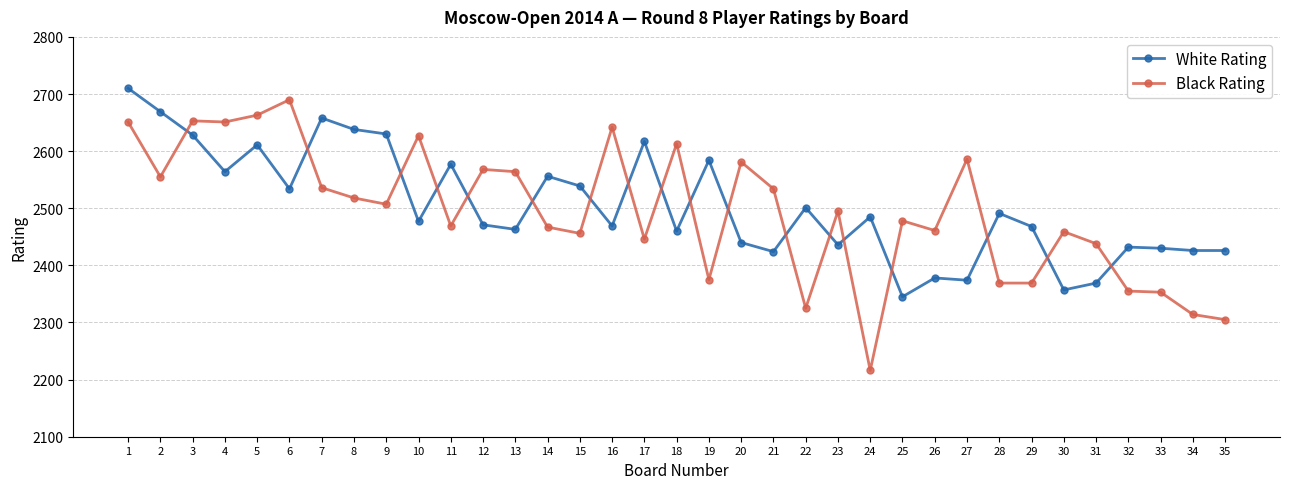

Which series ends up on top after the final intersection of Black Rating and White Rating?

White Rating